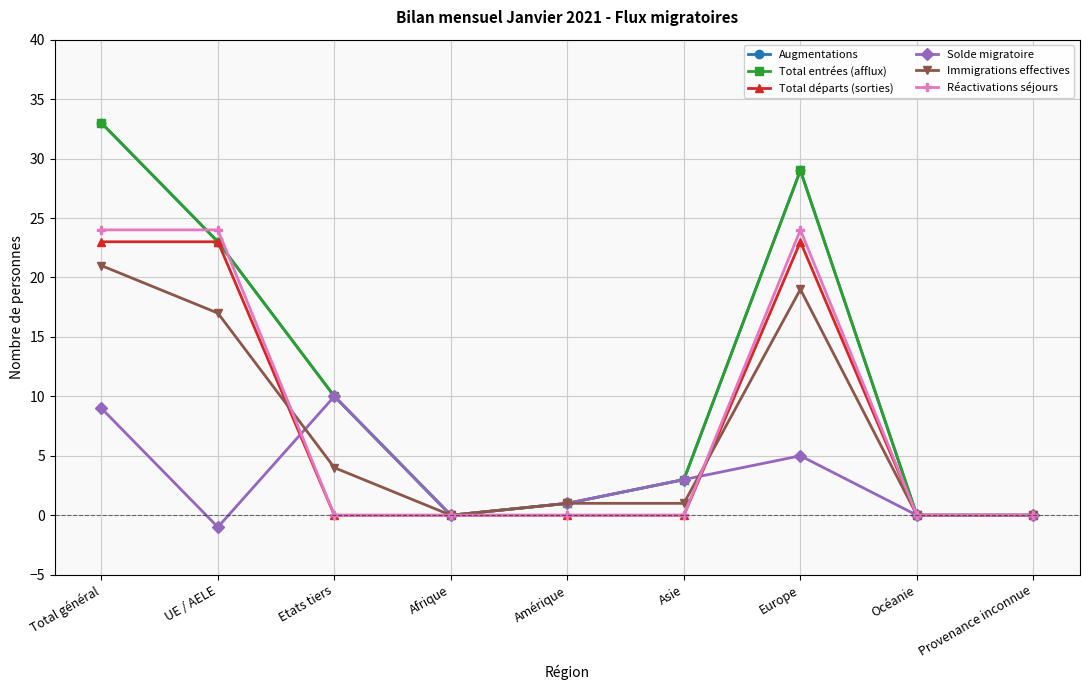

Which category has the highest value in the Réactivations séjours series?

Total général